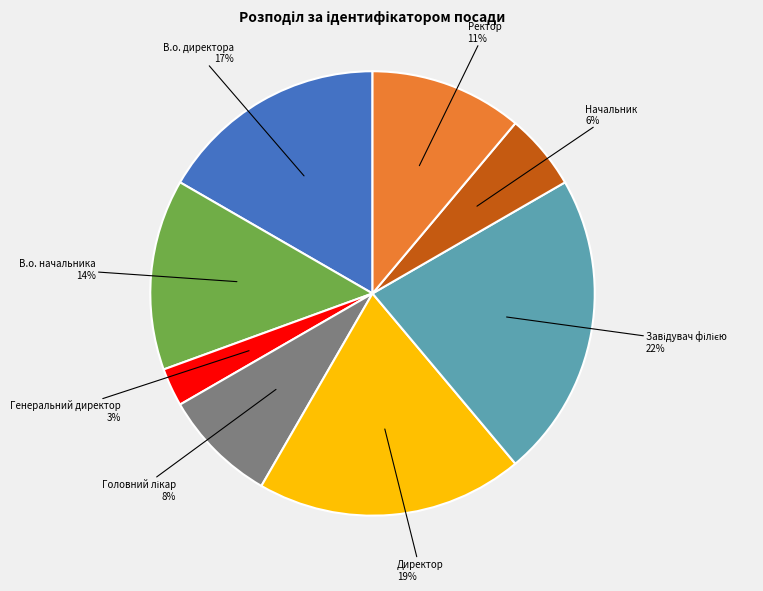

Is there any slice that represents more than half of the pie?

No